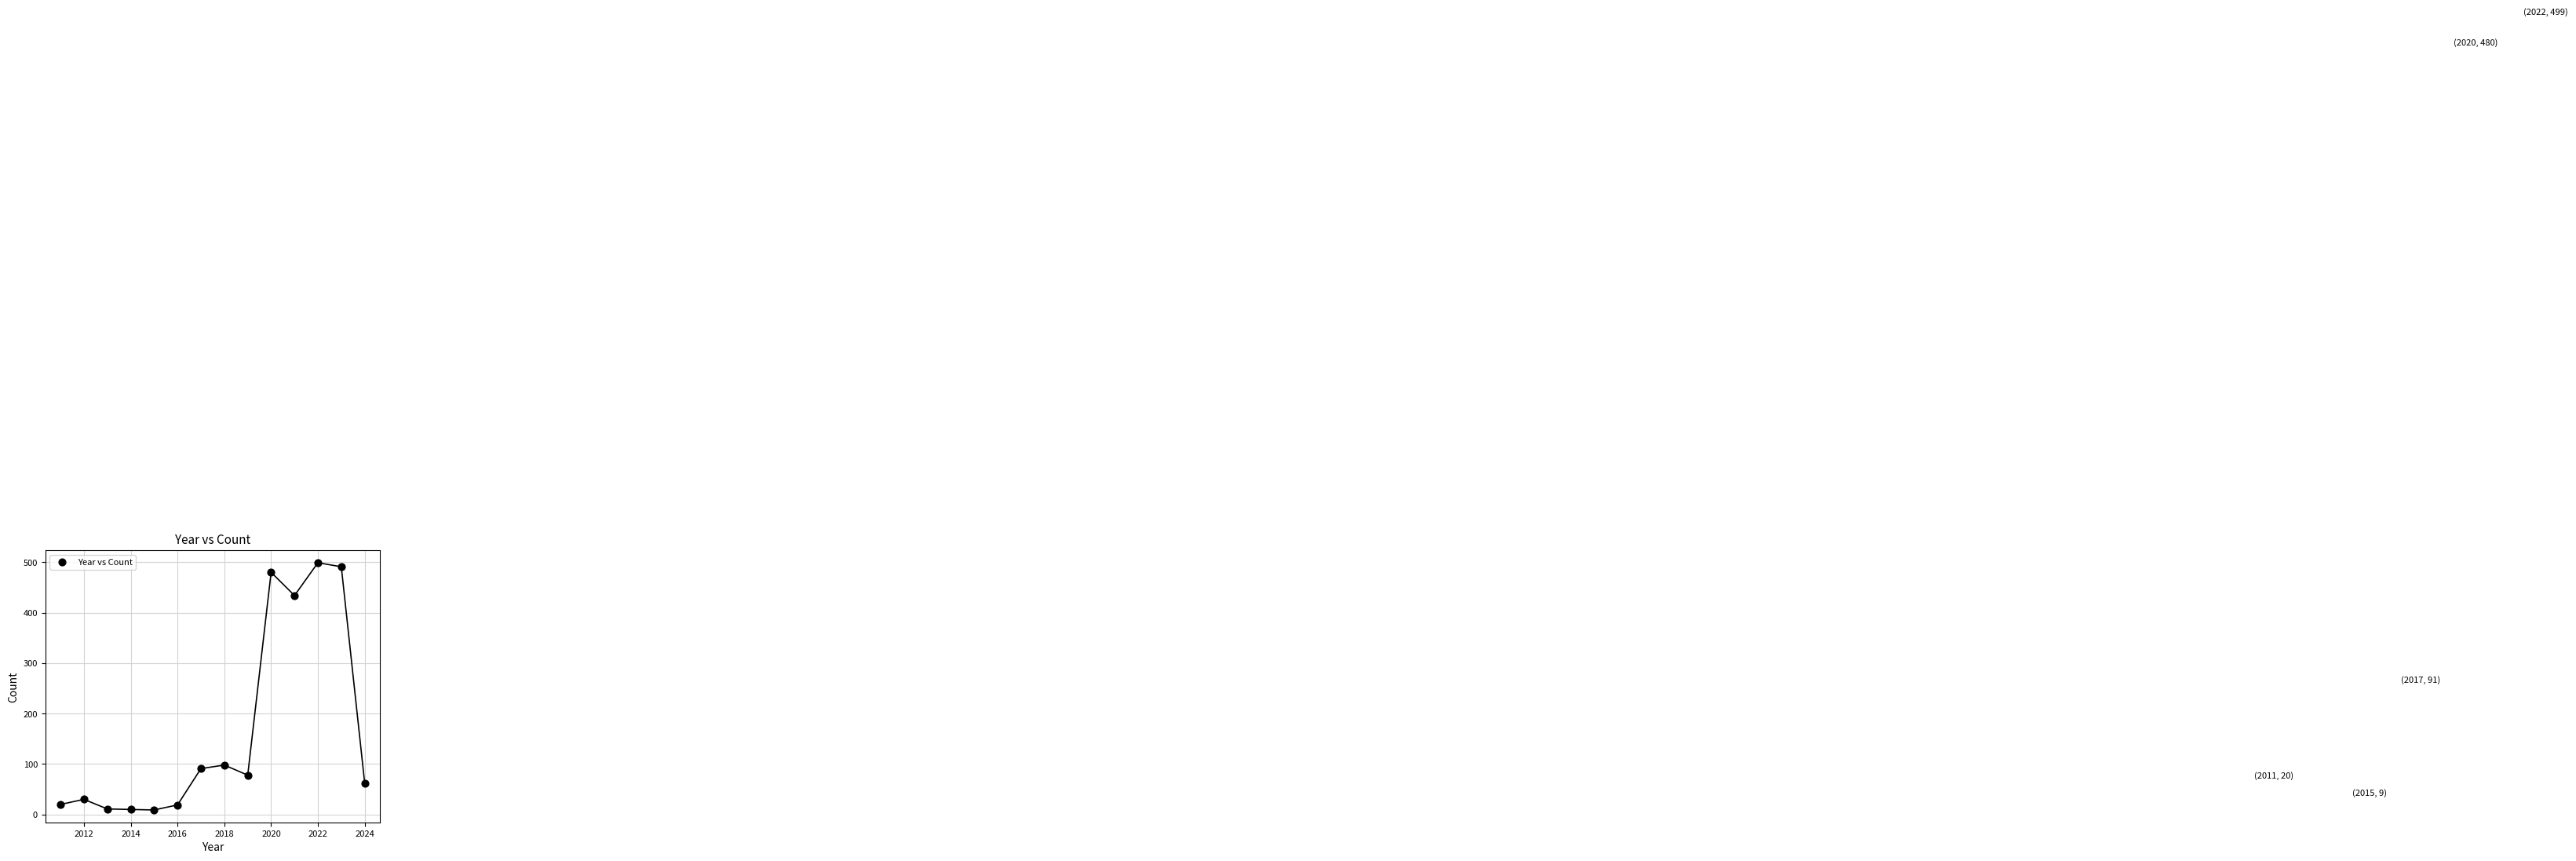

What Y value in the scatter plot is closest to 254?

98